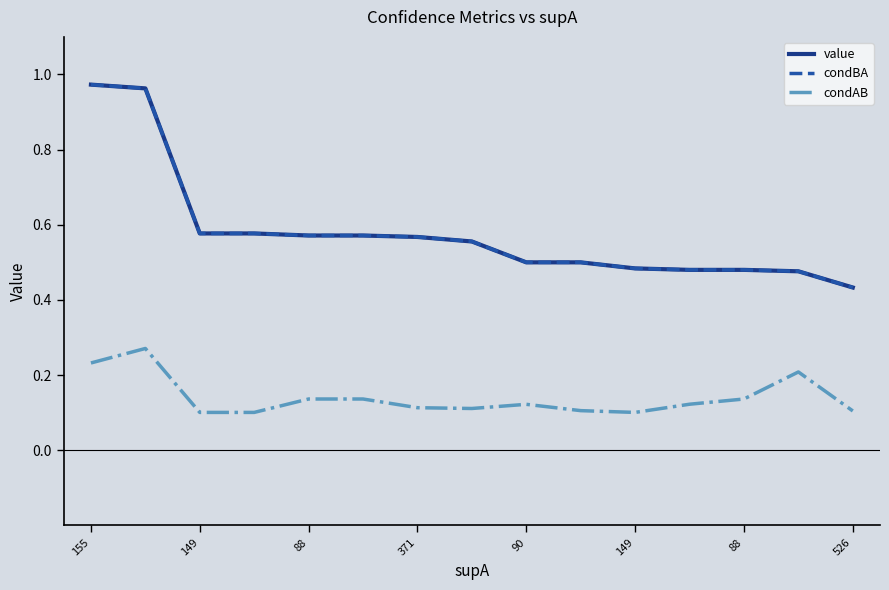

Does the chart have visible grid lines?

No